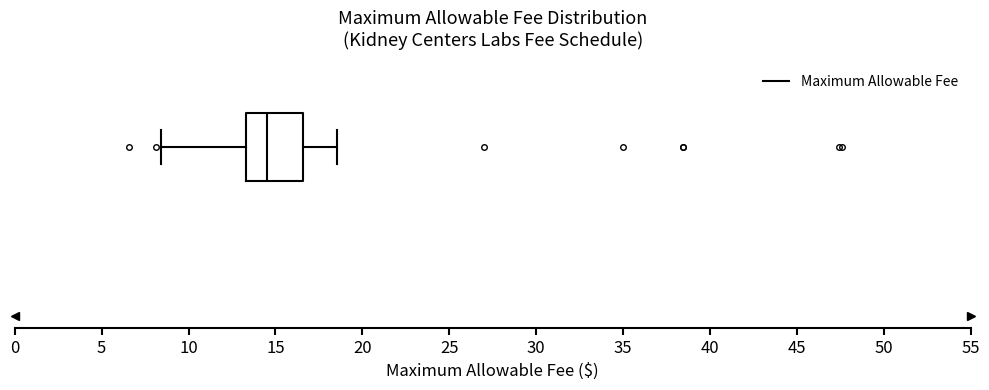

Read this box plot against the x-axis: the position of the median line, the range covered by the box, and the ends of both whiskers. The values are not printed on the chart, so give them approximately, as read against the axis.

median 14.5, box 13.5 to 16.5, whiskers 8.5 to 18.5